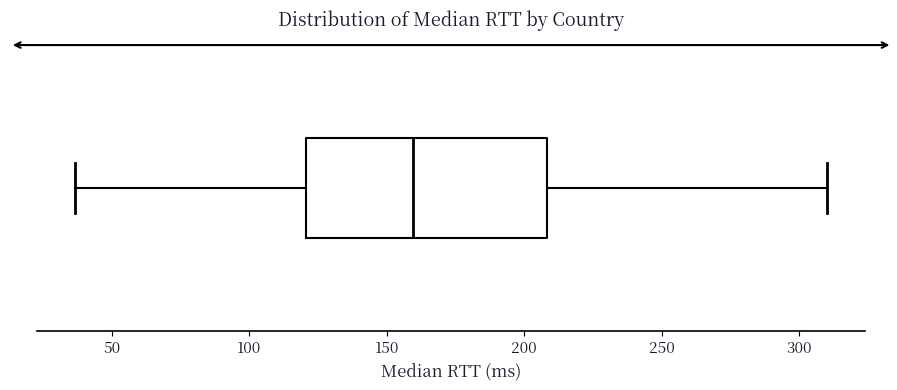

Read this box plot against the x-axis: the position of the median line, the range covered by the box, and the ends of both whiskers. The values are not printed on the chart, so give them approximately, as read against the axis.

median 160, box 120 to 210, whiskers 35 to 310